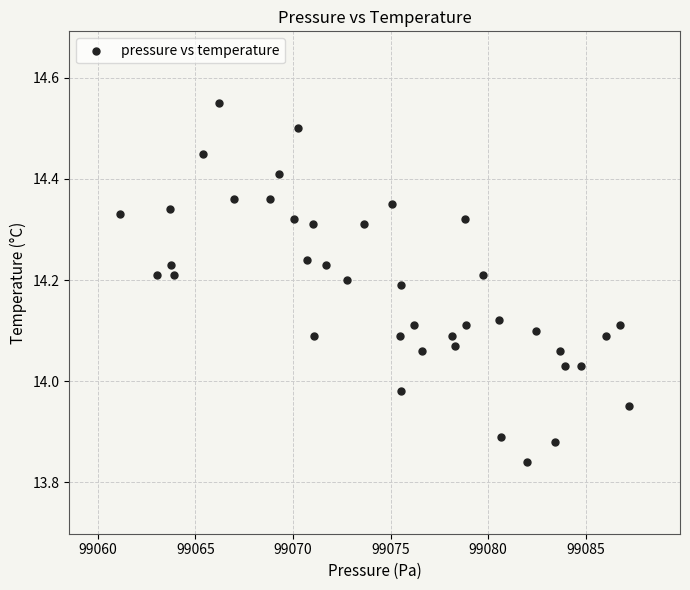

What is the range of X values (max minus min)?

26.1